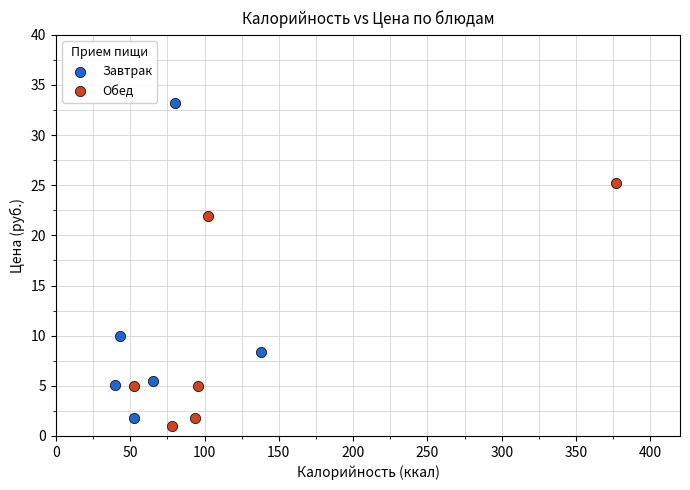

Which series reaches the maximum Y coordinate?

Завтрак